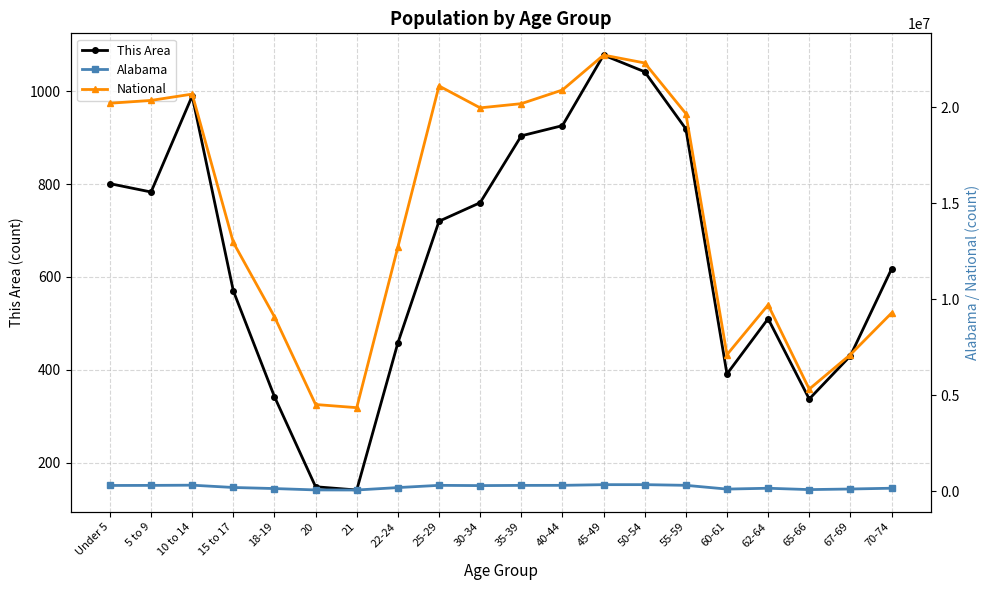

Reading right to left, list all the values displayed in this chart.

This Area: 617	430	337	510	391	919	1042	1078	926	904	760	720	458	141	148	342	570	990	783	801
Alabama: 160864	120231	89406	159983	116144	311906	347485	346369	311071	308430	297888	311034	194531	68473	72318	143853	199618	319655	308229	304957
National: 9278166	7115361	5319902	9704197	7113727	19664805	22298125	22708591	20890964	20179642	19962099	21101849	12712576	4354294	4519129	9086089	12954254	20677194	20348657	20201362